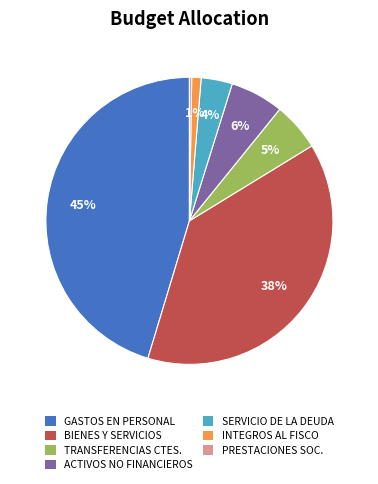

Is there any slice that represents more than half of the pie?

No